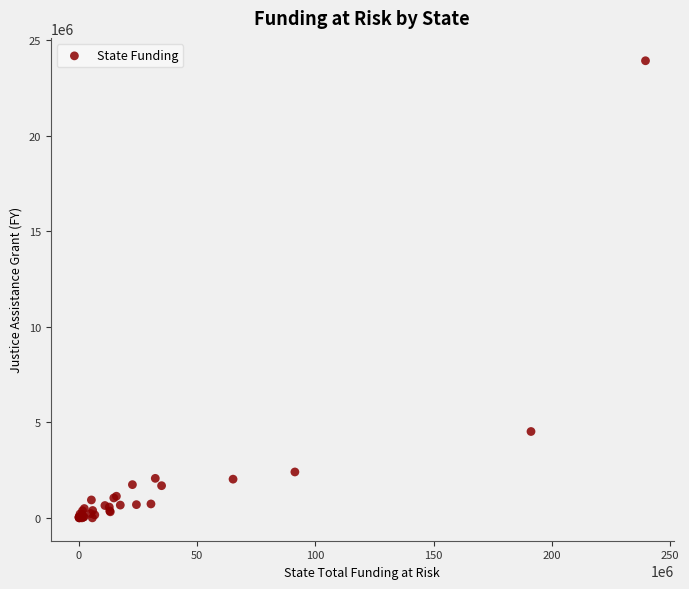

What Y value in the scatter plot is closest to 11961738?

4520073